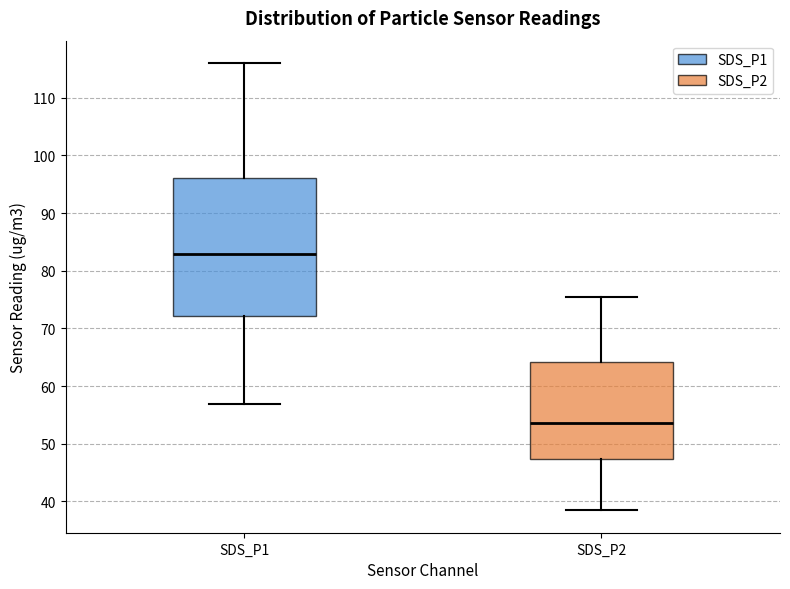

Which box has the lowest median line?

SDS_P2